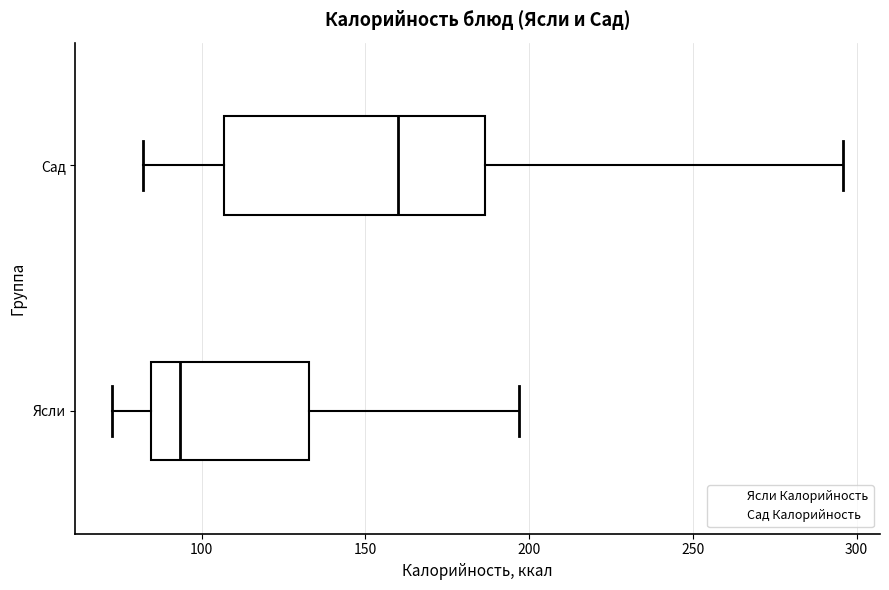

Reading bottom to top, transcribe this box plot: for each box, give where its median line is, the range the box spans, and where its two whiskers end, as read against the x-axis. The values are not printed on the chart, so give them approximately, as read against the axis.

Ясли: median 95, box 85 to 135, whiskers 75 to 195
Сад: median 160, box 105 to 185, whiskers 80 to 295